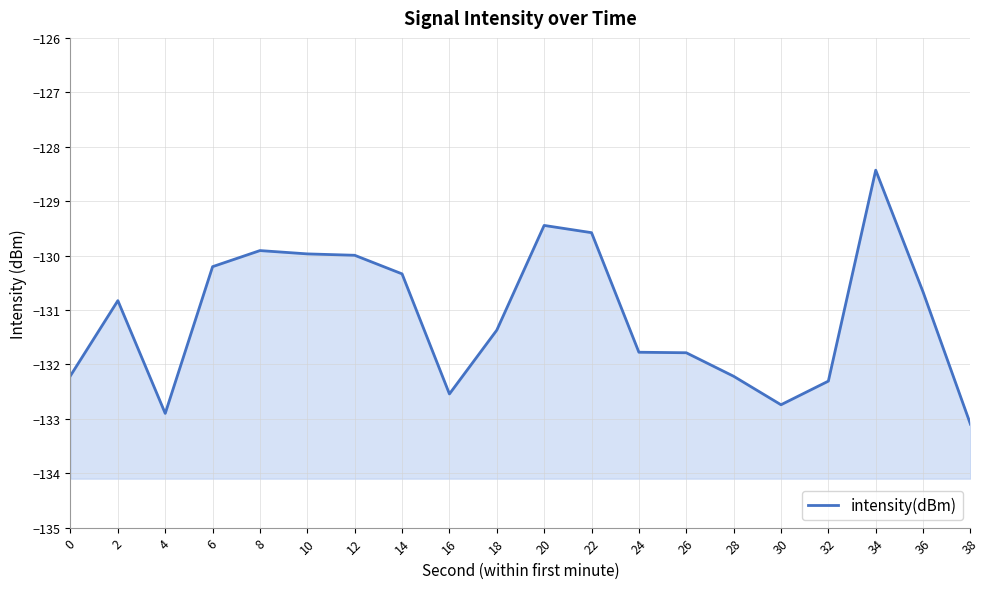

Is it true that the value at 22 is -129.6?

True